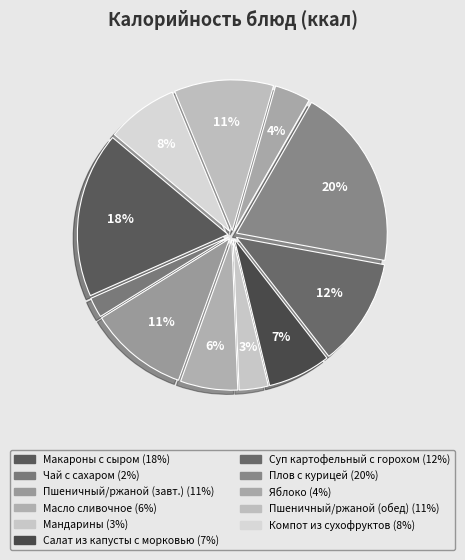

Count the number of slices in the pie.

11